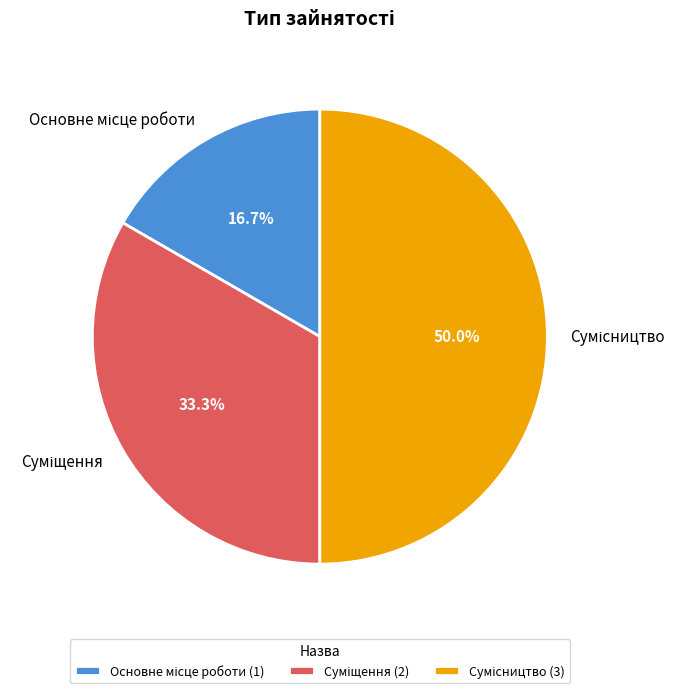

How many segments does this pie chart have?

3